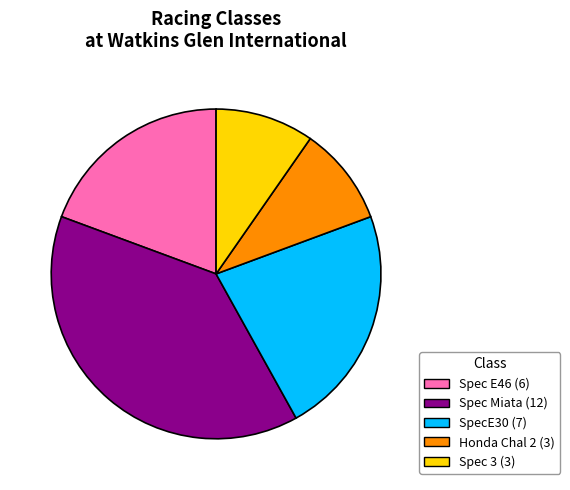

How many segments does this pie chart have?

5